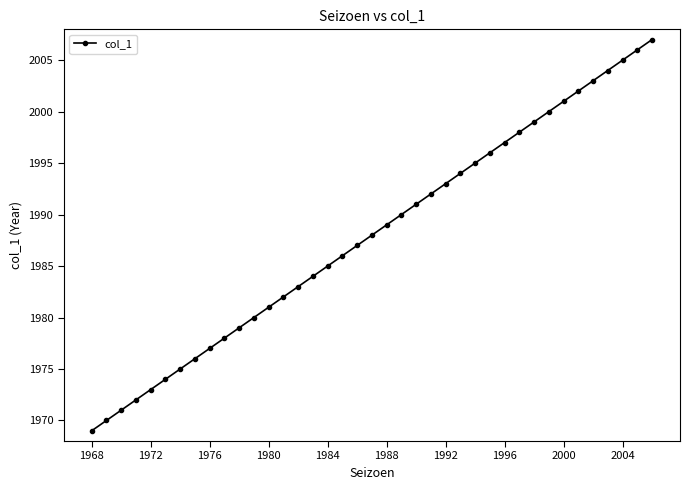

What is the greatest value displayed?

2007